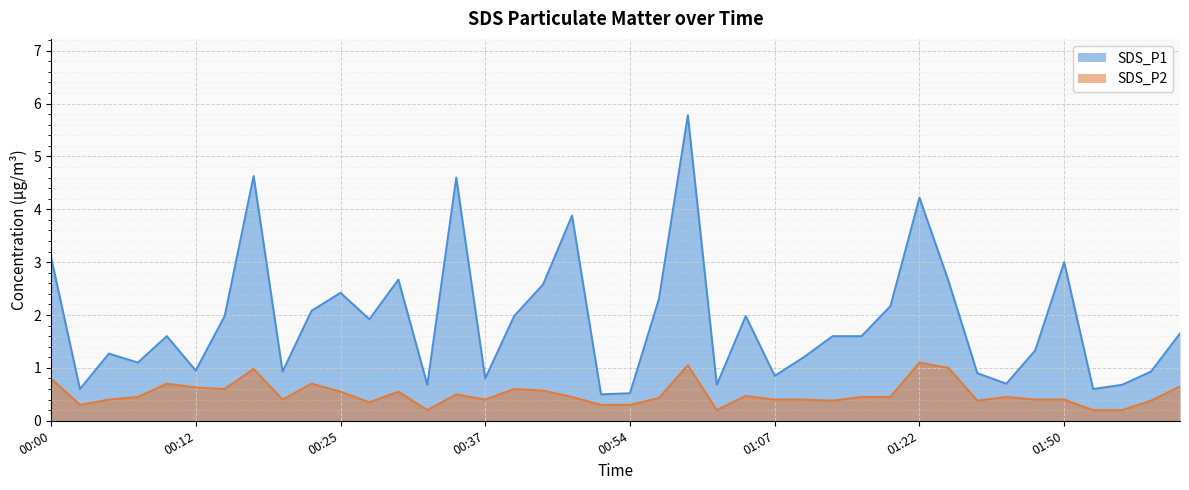

Which has a higher value, 01:53 or 00:49?

00:49